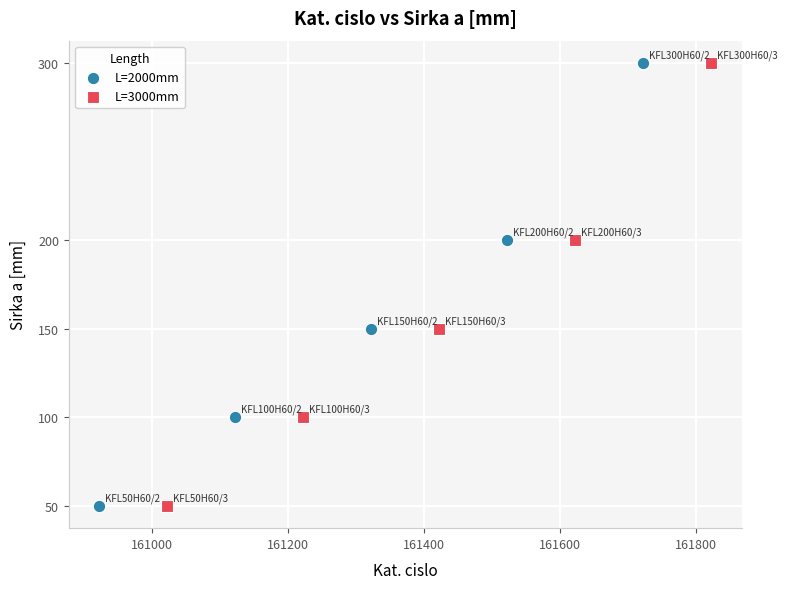

What are all the series names shown in the legend?

L=2000mm, L=3000mm